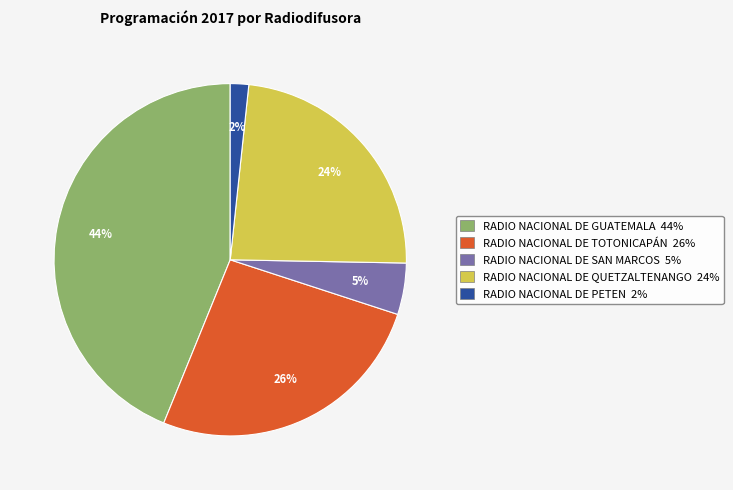

True or false: RADIO NACIONAL DE GUATEMALA accounts for 44% of the total.

True